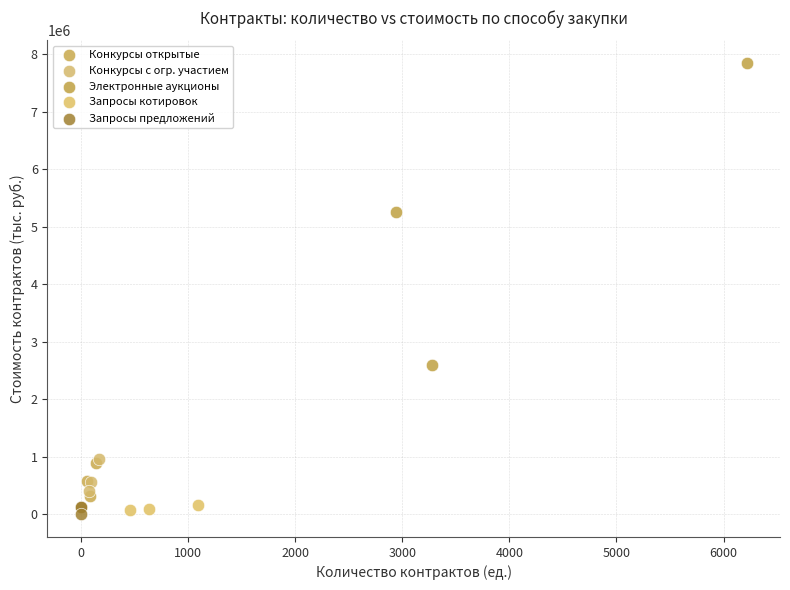

Which series has the largest Y range (max minus min)?

Электронные аукционы